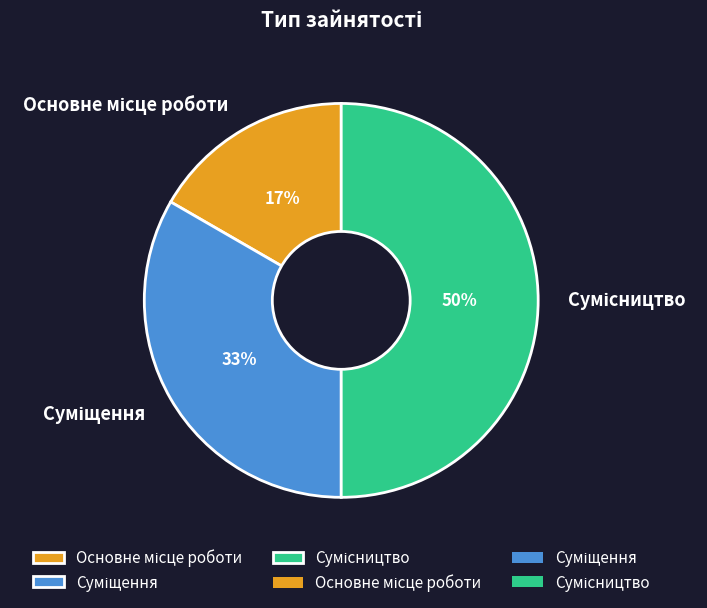

To the nearest percent, what is the average slice percentage?

33%